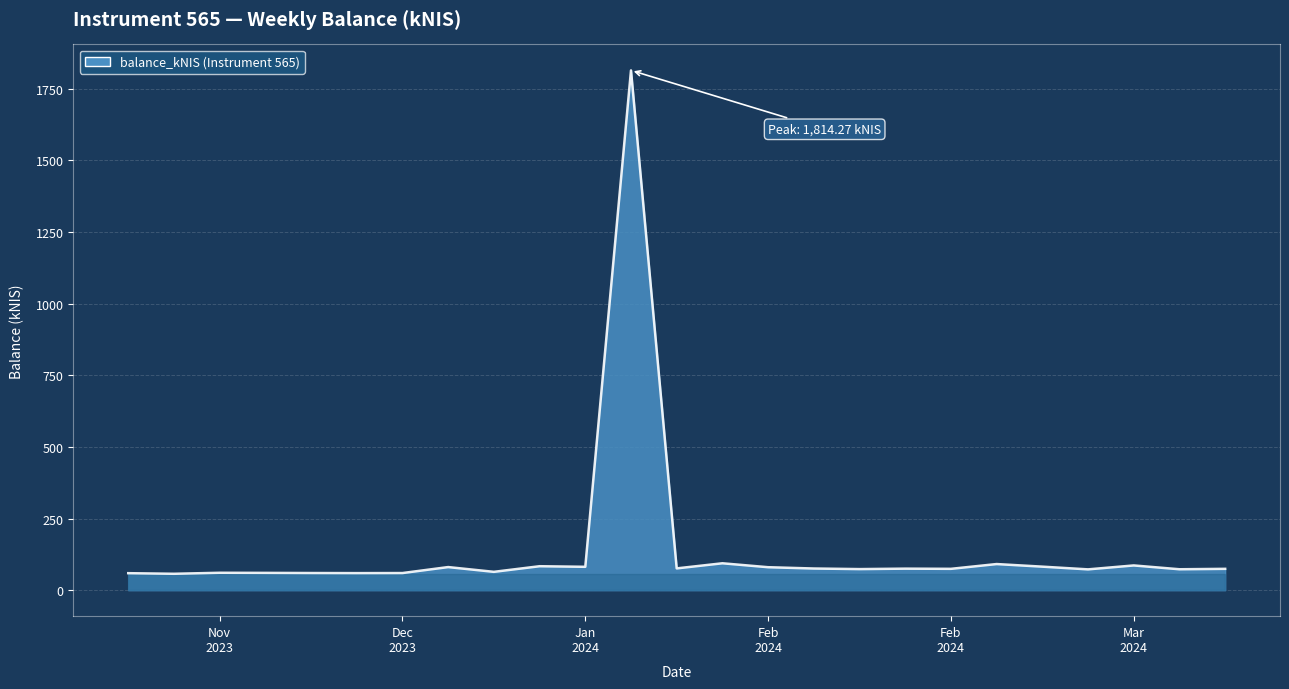

How many lines are shown in the chart?

1